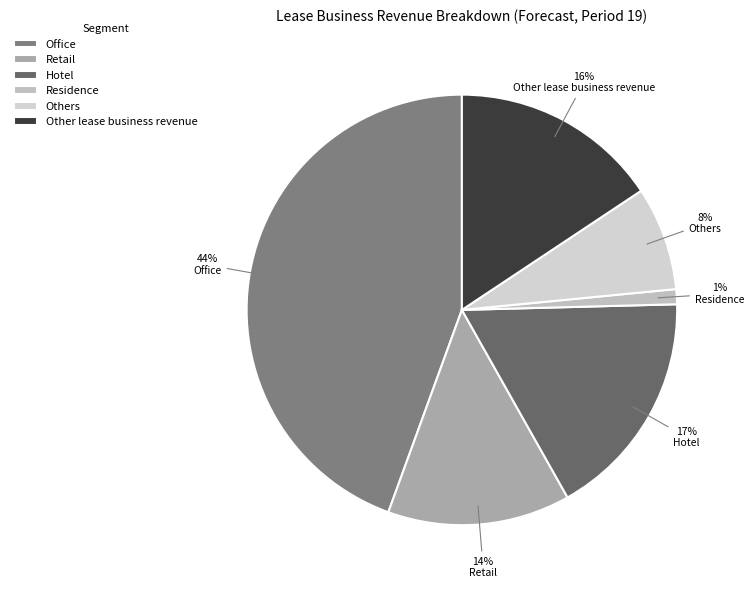

Rank the categories by value from highest to lowest.

Office, Hotel, Other lease business revenue, Retail, Others, Residence